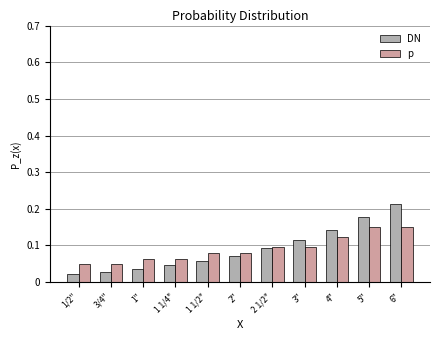

What is the average value of the DN series?

0.1